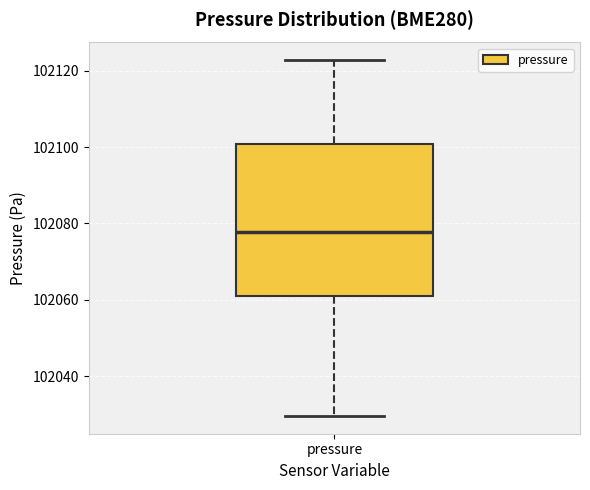

Transcribe this box plot: give where the median line is, the range the box spans, and where the two whiskers end, as read against the y-axis. The values are not printed on the chart, so give them approximately, as read against the axis.

median 102078, box 102060 to 102100, whiskers 102030 to 102122